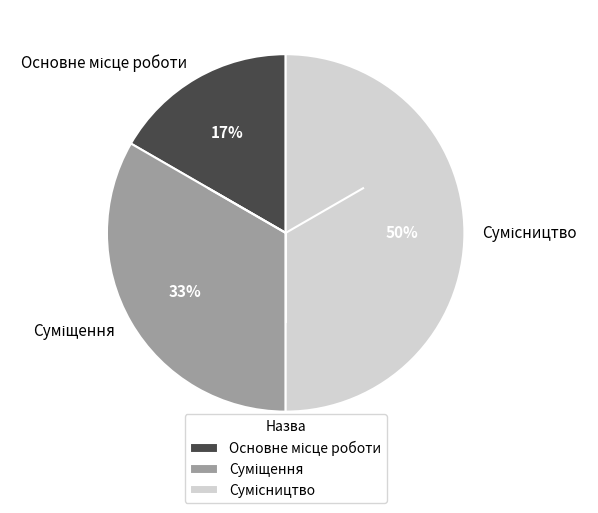

How many segments does this pie chart have?

3